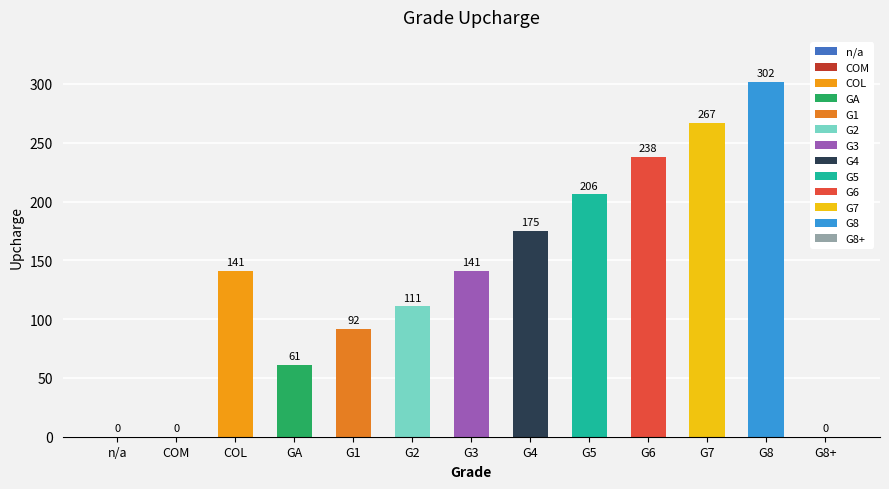

What is the average value?

133